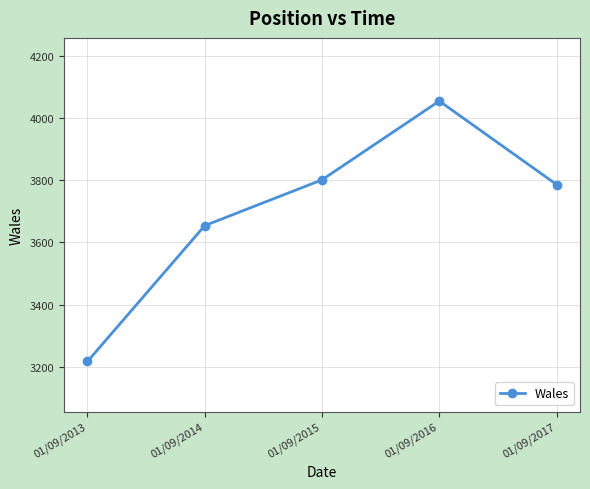

List the labels in order of value, largest first.

01/09/2016, 01/09/2015, 01/09/2017, 01/09/2014, 01/09/2013